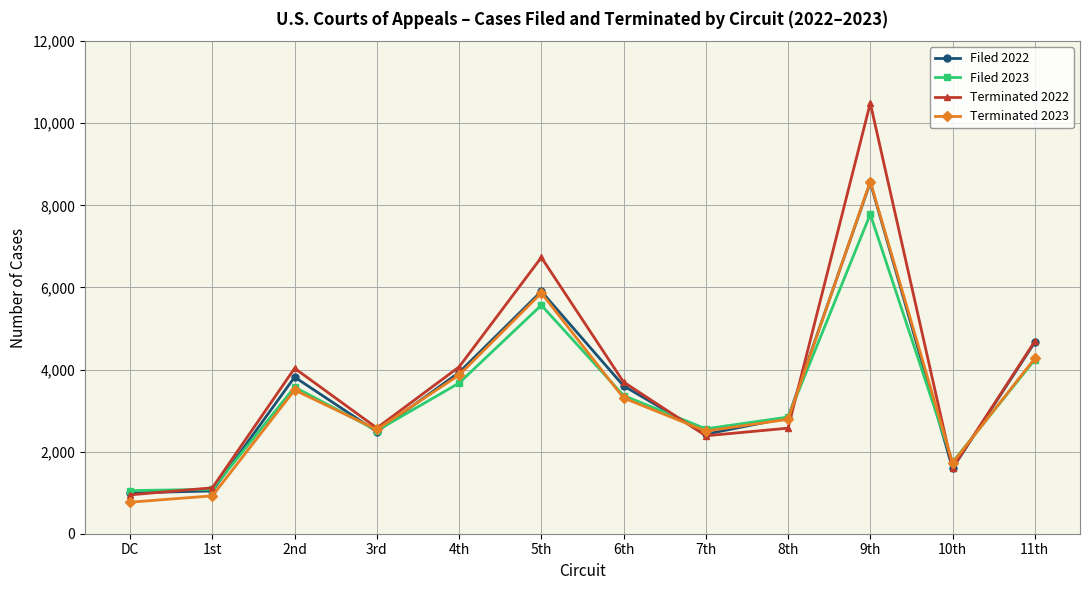

How many data points in Terminated 2022 are less than 3695?

6